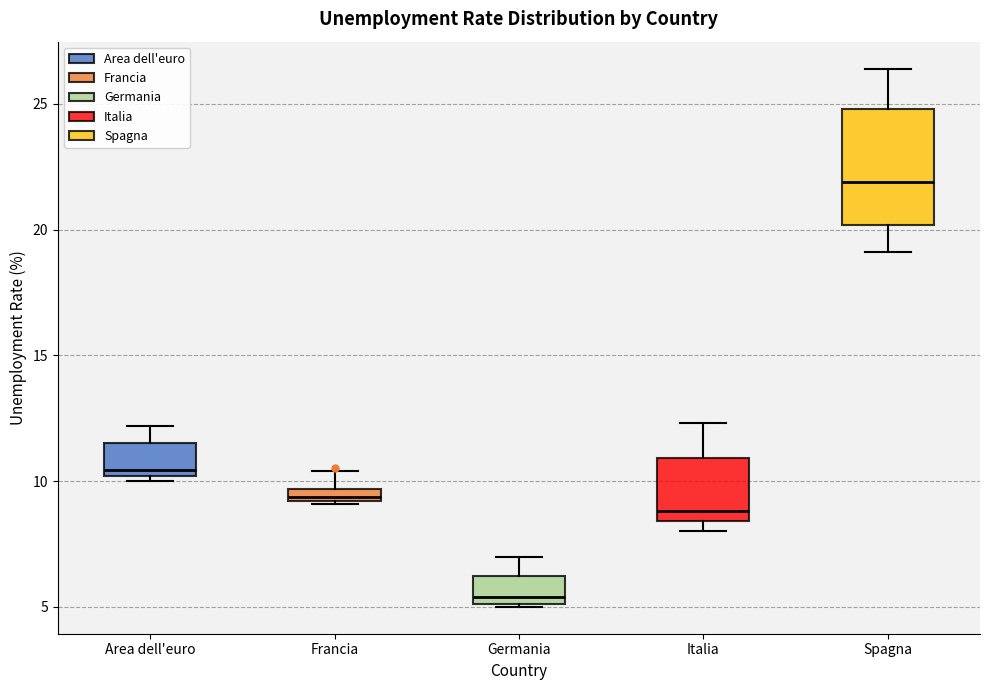

Comparing the boxes themselves (not the whiskers), which one is the tallest?

Spagna